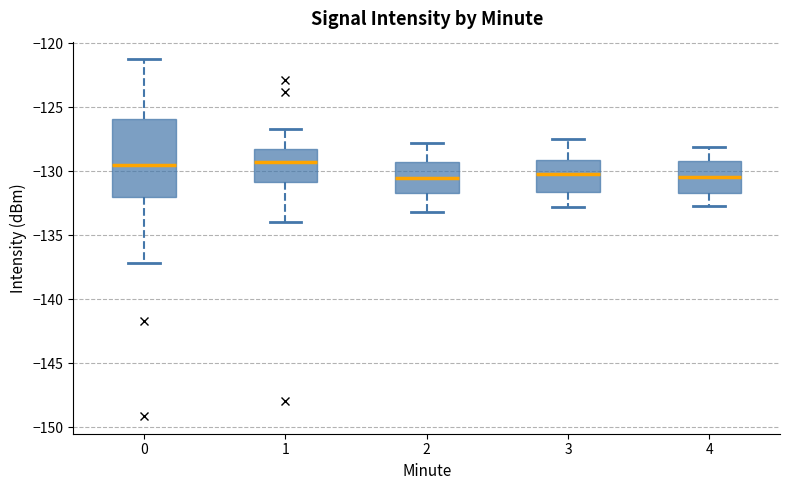

Reading left to right, read every box against the y-axis: the position of its median line, the range the box covers, and the ends of its whiskers. The values are not printed on the chart, so give them approximately, as read against the axis.

0: median -129.5, box -132.0 to -126.0, whiskers -137.0 to -121.5
1: median -129.5, box -131.0 to -128.0, whiskers -134.0 to -126.5
2: median -130.5, box -131.5 to -129.0, whiskers -133.0 to -128.0
3: median -130.0, box -131.5 to -129.0, whiskers -133.0 to -127.5
4: median -130.5, box -131.5 to -129.0, whiskers -132.5 to -128.0